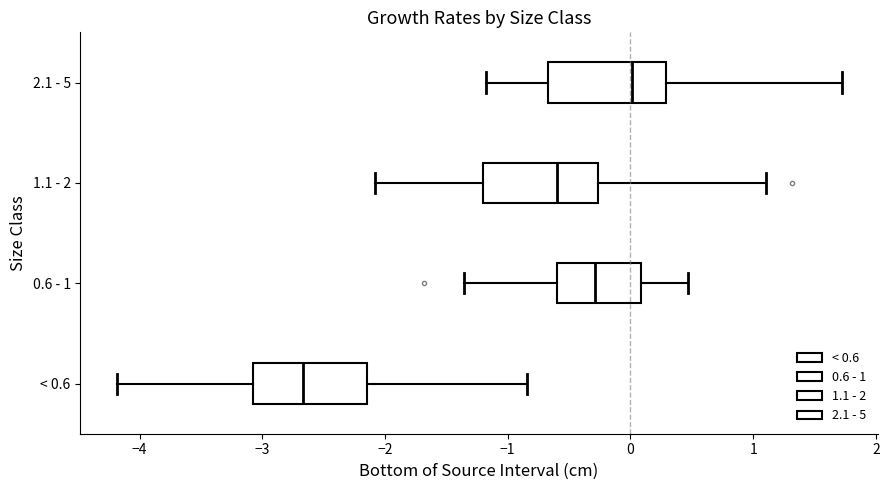

Reading bottom to top, read every box against the x-axis: the position of its median line, the range the box covers, and the ends of its whiskers. The values are not printed on the chart, so give them approximately, as read against the axis.

< 0.6: median -2.7, box -3.1 to -2.2, whiskers -4.2 to -0.8
0.6 - 1: median -0.3, box -0.6 to 0.1, whiskers -1.4 to 0.5
1.1 - 2: median -0.6, box -1.2 to -0.3, whiskers -2.1 to 1.1
2.1 - 5: median 0.0, box -0.7 to 0.3, whiskers -1.2 to 1.7